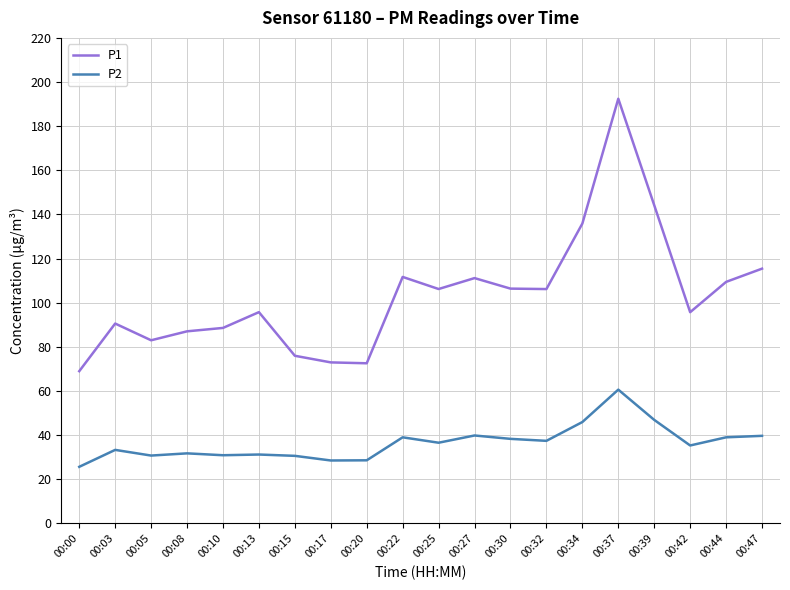

What is the sum of the P2 values at 00:13 and 00:30?

69.5